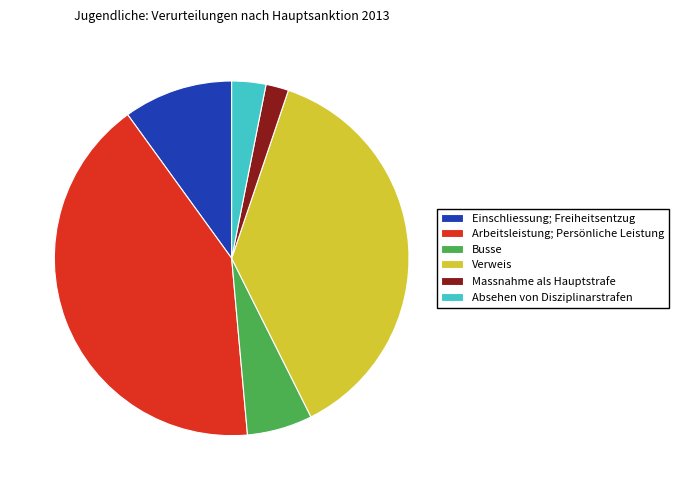

Does Busse represent more than half of the total?

No